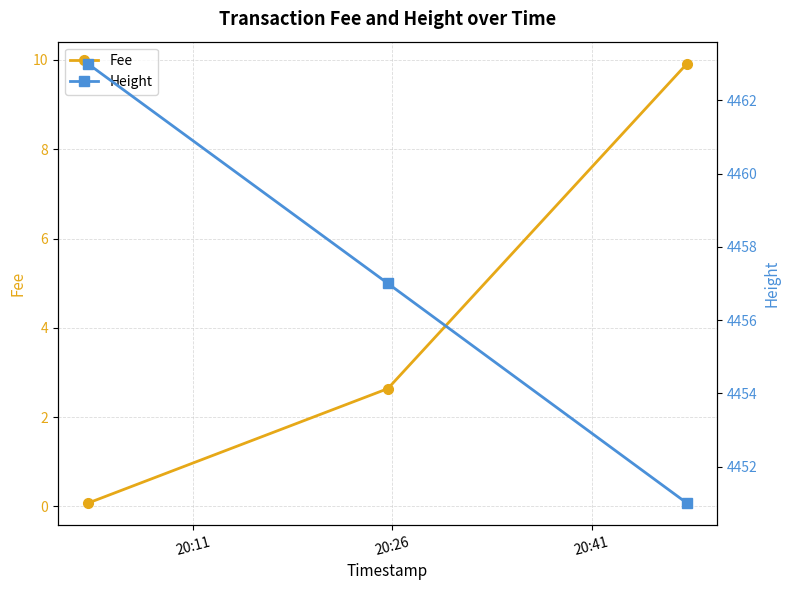

How many data points in Height are above 4457?

1